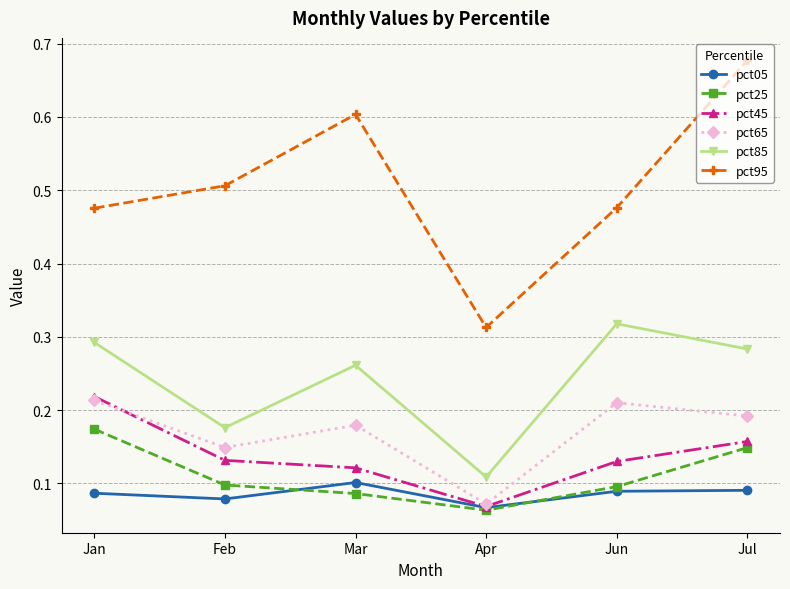

Which series changed the most between Apr and Jul?

pct95